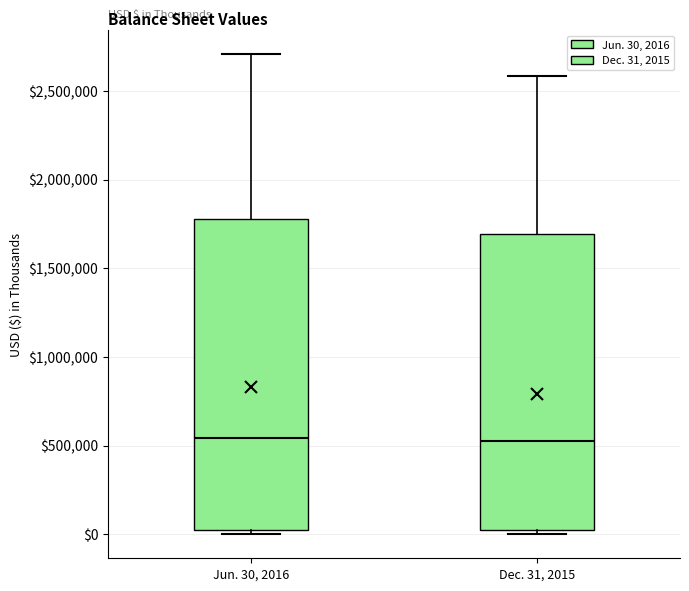

Reading left to right, read every box against the y-axis: the position of its median line, the range the box covers, and the ends of its whiskers. The values are not printed on the chart, so give them approximately, as read against the axis.

Jun. 30, 2016: median 550000, box 50000 to 1800000, whiskers 0 to 2700000
Dec. 31, 2015: median 500000, box 50000 to 1700000, whiskers 0 to 2600000